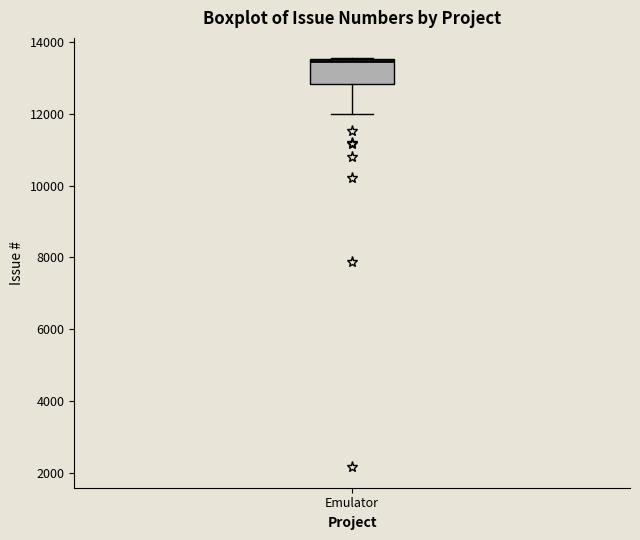

Transcribe this box plot: give where the median line is, the range the box spans, and where the two whiskers end, as read against the y-axis. The values are not printed on the chart, so give them approximately, as read against the axis.

median 13400, box 12800 to 13600, whiskers 12000 to 13600